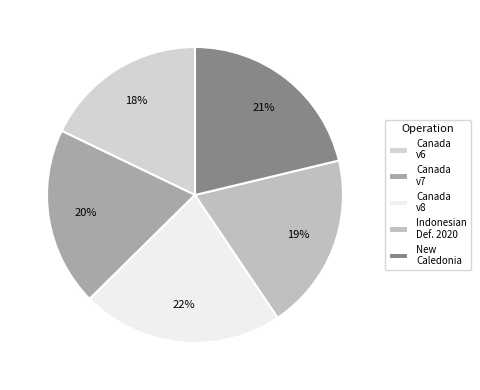

How many slices are in this pie chart?

5